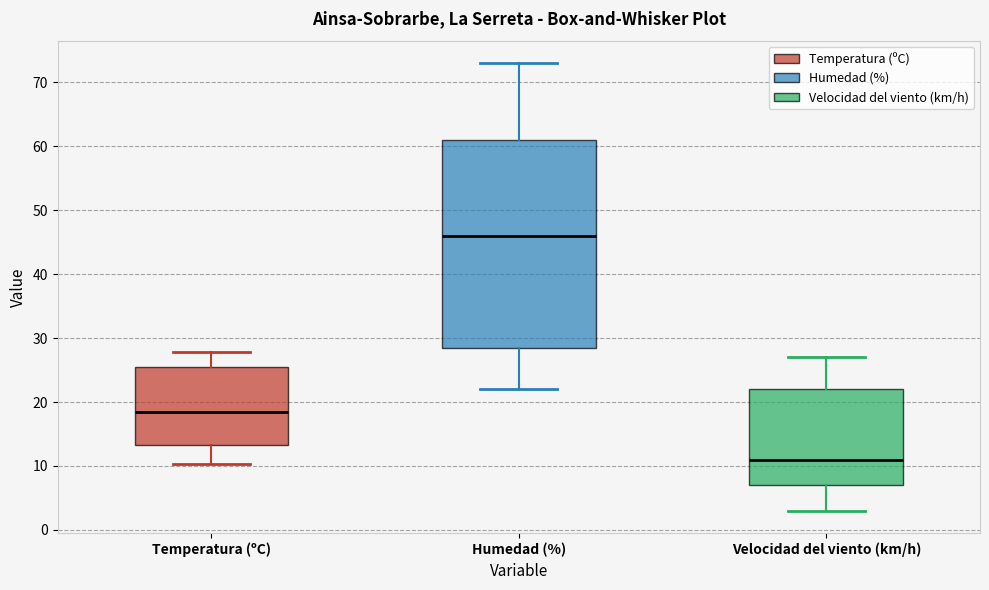

Where does the lower whisker of the box for Humedad (%) end on the y-axis? The values are not printed on the chart, so give them approximately, as read against the axis.

22